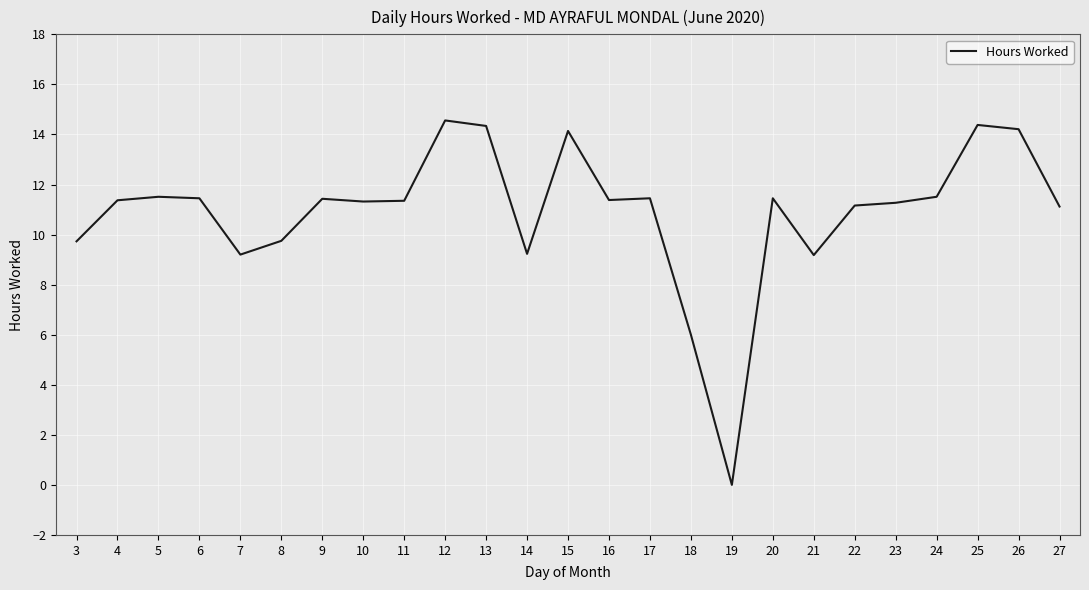

At which label is the value closest to 7?

18